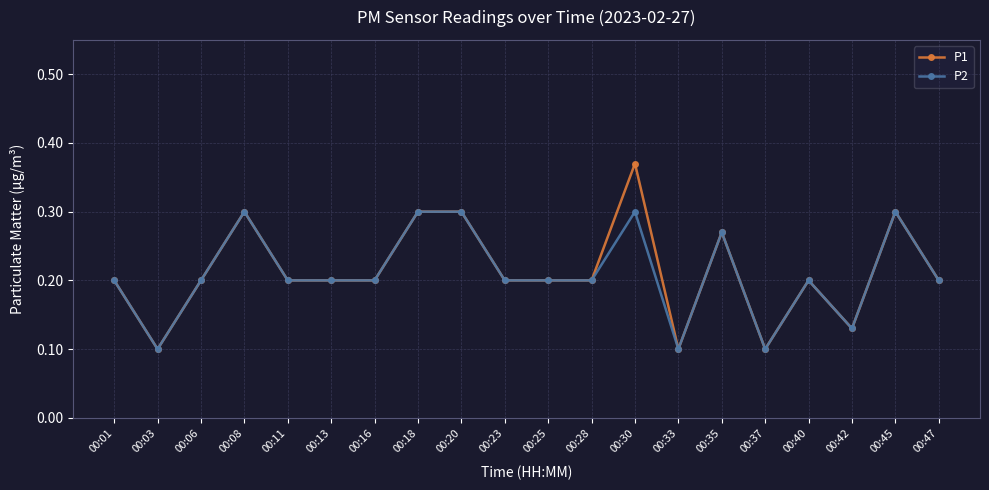

What is the value of the P2 point at the 11th from the left?

0.2